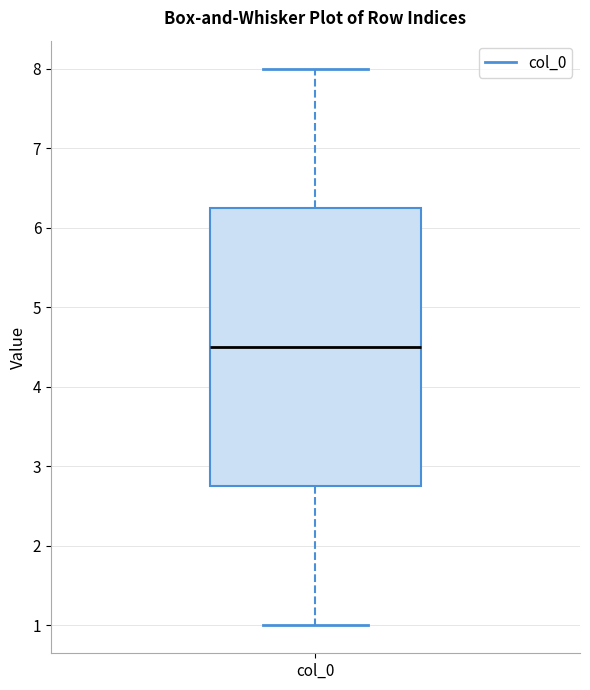

Read this box plot against the y-axis: the position of the median line, the range covered by the box, and the ends of both whiskers. The values are not printed on the chart, so give them approximately, as read against the axis.

median 4.5, box 2.8 to 6.3, whiskers 1.0 to 8.0